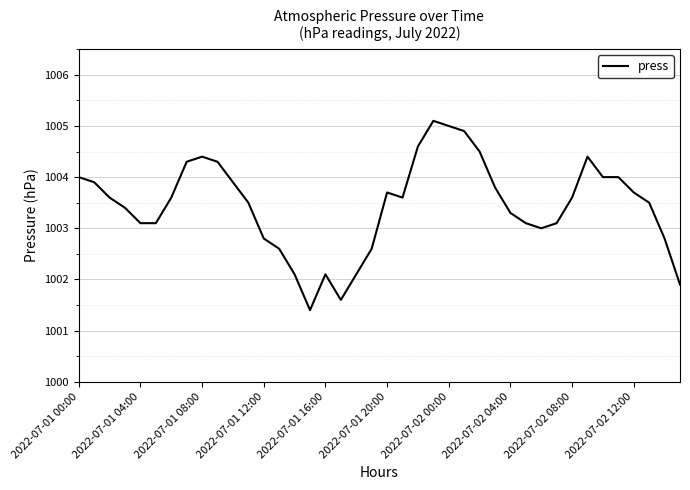

What is the minimum value shown in the chart?

1001.4